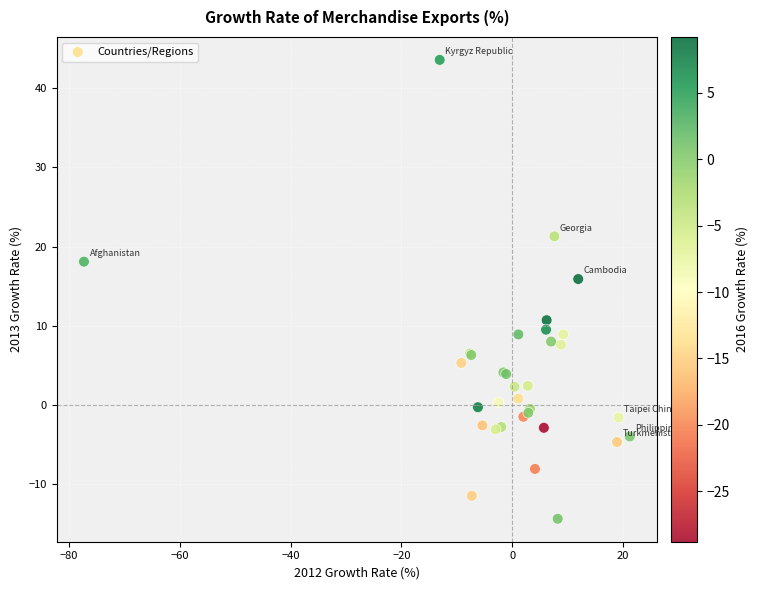

What Y value in the scatter plot is closest to 14?

15.9